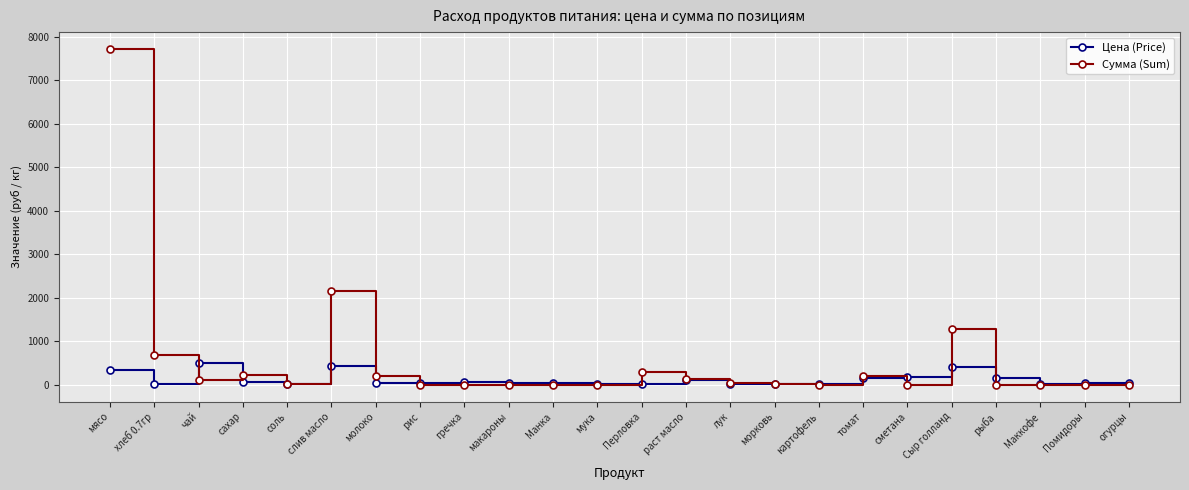

True or false: Сумма (Sum) has more than 0 interior local peaks.

True